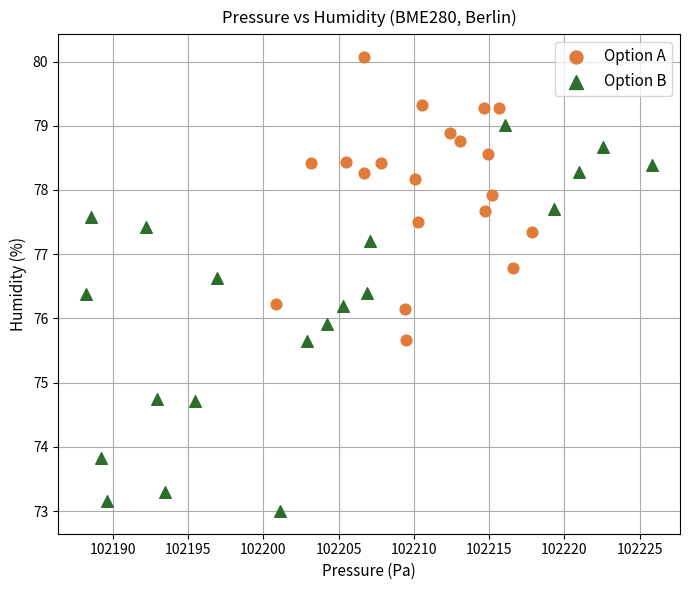

Which series reaches the minimum Y coordinate?

Option B